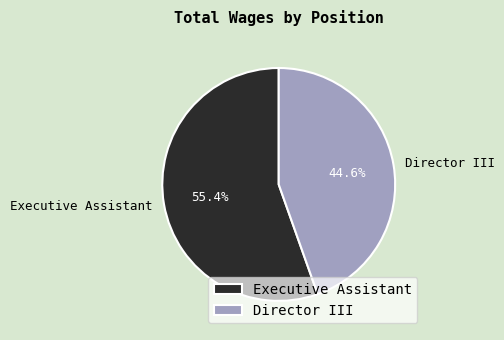

To the nearest percent, what is the combined percentage of Executive Assistant and Director III?

100%